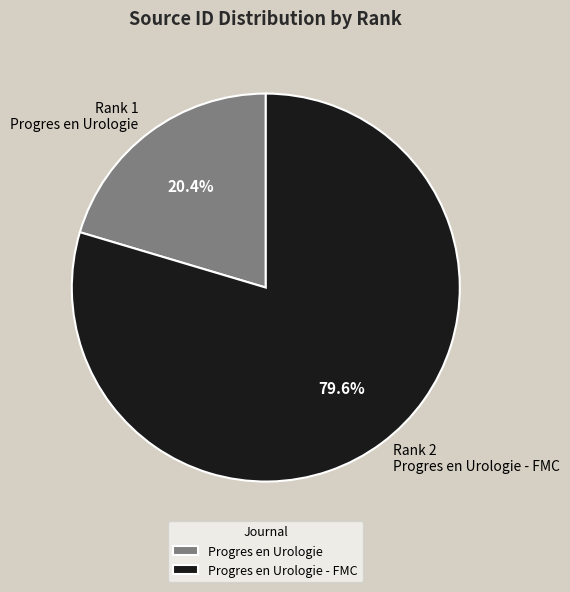

What is the majority slice?

Progres en Urologie - FMC